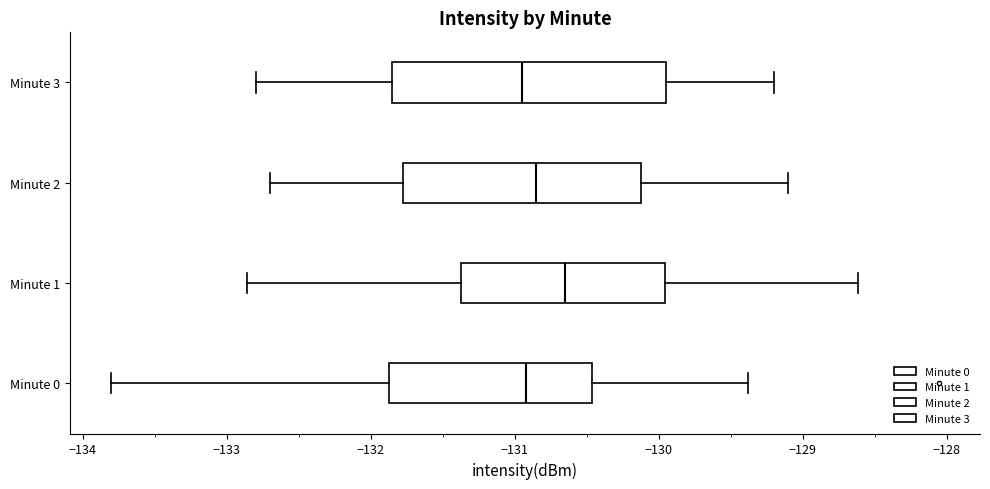

Reading bottom to top, transcribe this box plot: for each box, give where its median line is, the range the box spans, and where its two whiskers end, as read against the x-axis. The values are not printed on the chart, so give them approximately, as read against the axis.

Minute 0: median -130.9, box -131.9 to -130.5, whiskers -133.8 to -129.4
Minute 1: median -130.6, box -131.4 to -130.0, whiskers -132.9 to -128.6
Minute 2: median -130.8, box -131.8 to -130.1, whiskers -132.7 to -129.1
Minute 3: median -130.9, box -131.8 to -129.9, whiskers -132.8 to -129.2